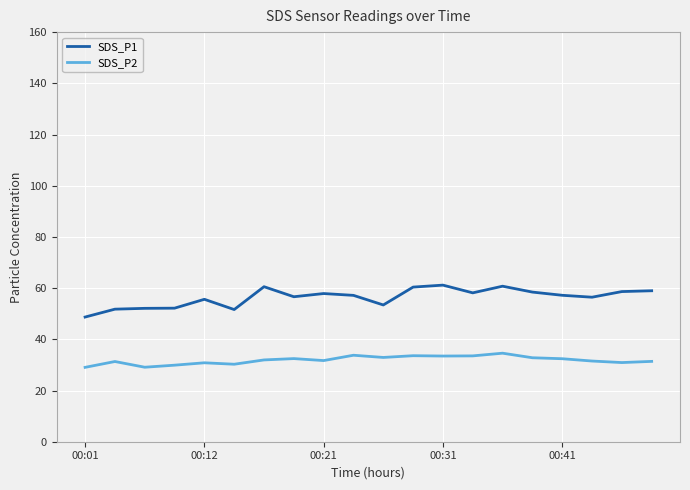

List the series in order of their peak value, lowest first.

SDS_P2, SDS_P1